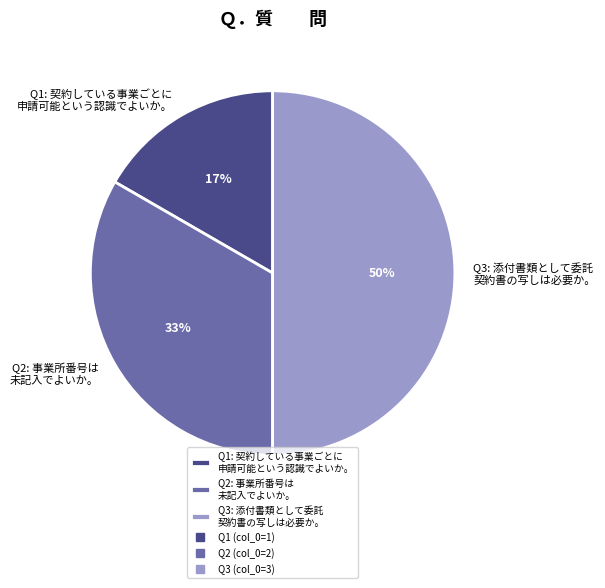

To the nearest percent, what is the average slice percentage?

33%